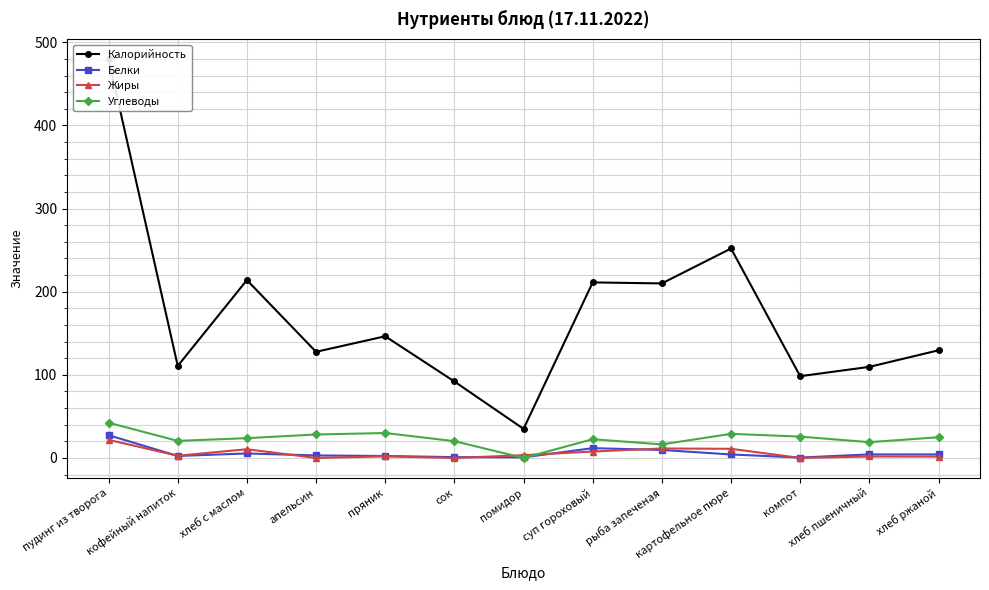

The value of Жиры at пудинг из творога is 21.8. True or false?

True